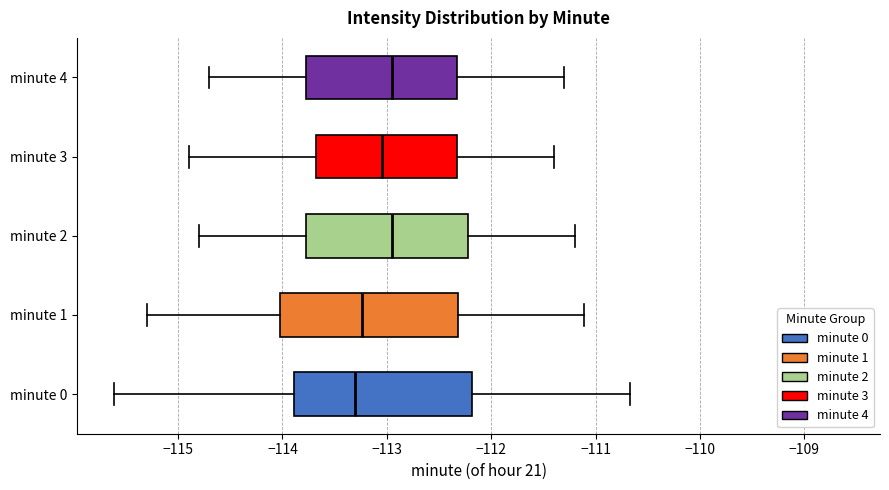

Reading bottom to top, read every box against the x-axis: the position of its median line, the range the box covers, and the ends of its whiskers. The values are not printed on the chart, so give them approximately, as read against the axis.

minute 0: median -113.3, box -113.9 to -112.2, whiskers -115.6 to -110.7
minute 1: median -113.2, box -114.0 to -112.3, whiskers -115.3 to -111.1
minute 2: median -112.9, box -113.8 to -112.2, whiskers -114.8 to -111.2
minute 3: median -113.0, box -113.7 to -112.3, whiskers -114.9 to -111.4
minute 4: median -112.9, box -113.8 to -112.3, whiskers -114.7 to -111.3